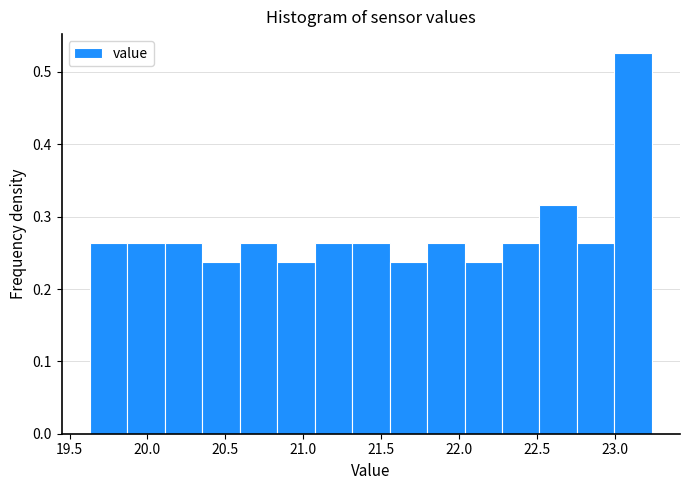

Reading left to right, list every bar in this chart as the range it spans on the x-axis followed by its height. Neither the bar edges nor the heights are printed on the chart, so give them approximately, as read against the axes.

19.65 to 19.85: 0.26
19.85 to 20.10: 0.26
20.10 to 20.35: 0.26
20.35 to 20.60: 0.24
20.60 to 20.85: 0.26
20.85 to 21.05: 0.24
21.05 to 21.30: 0.26
21.30 to 21.55: 0.26
21.55 to 21.80: 0.24
21.80 to 22.05: 0.26
22.05 to 22.30: 0.24
22.30 to 22.50: 0.26
22.50 to 22.75: 0.32
22.75 to 23.00: 0.26
23.00 to 23.25: 0.53